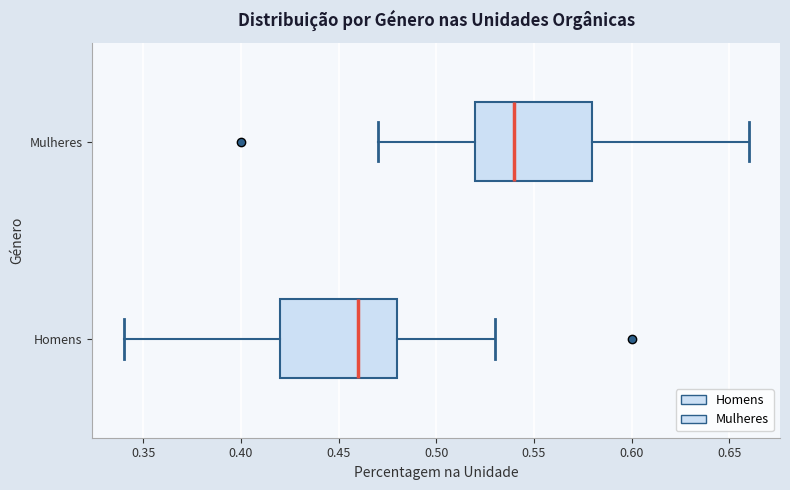

Which box's median line is the furthest to the right?

Mulheres